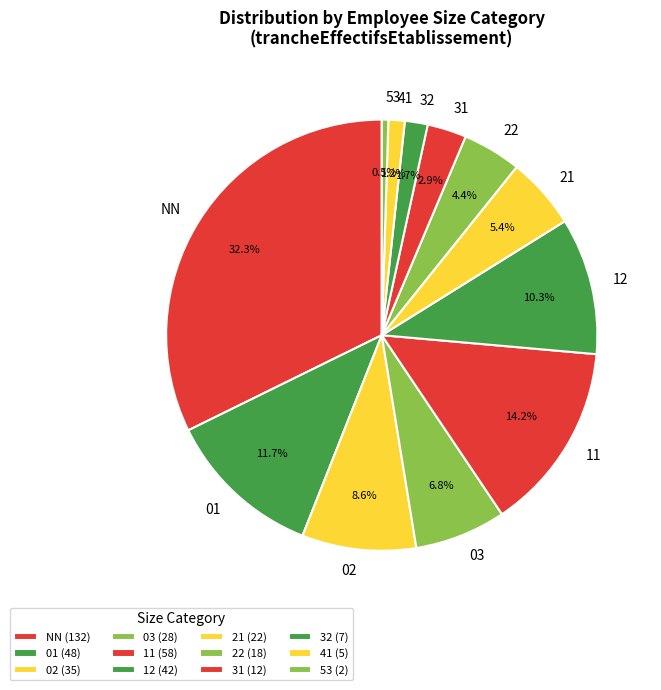

What percentage is the 02 slice, to the nearest percent?

9%